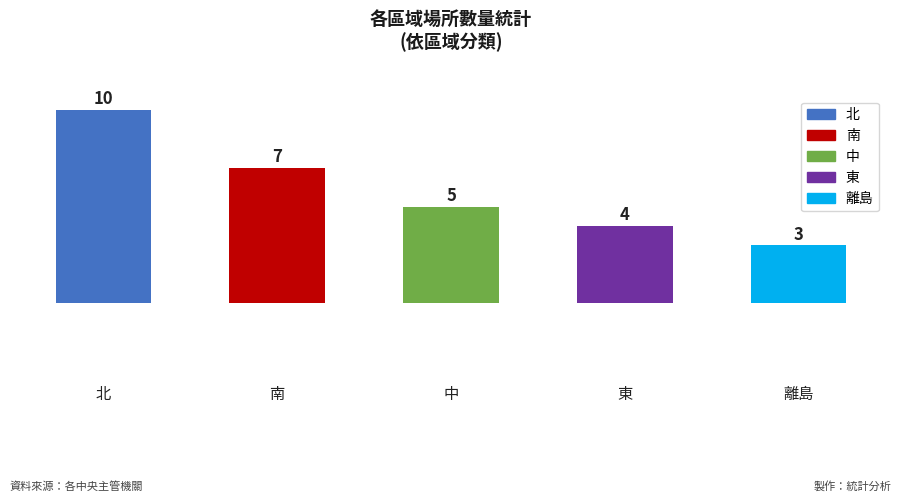

Are the bars horizontal?

No